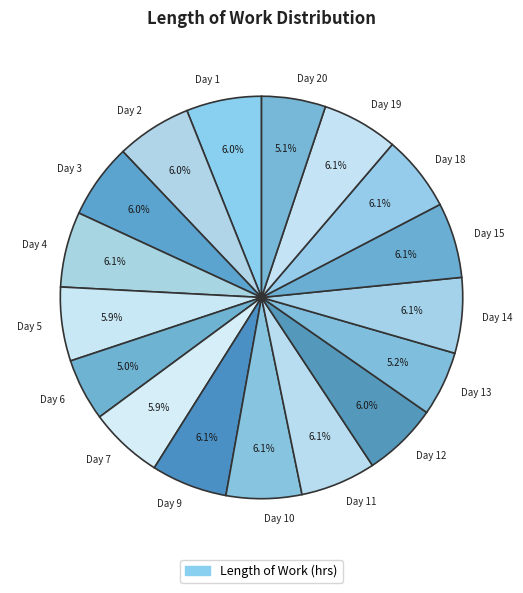

Count the number of slices in the pie.

17